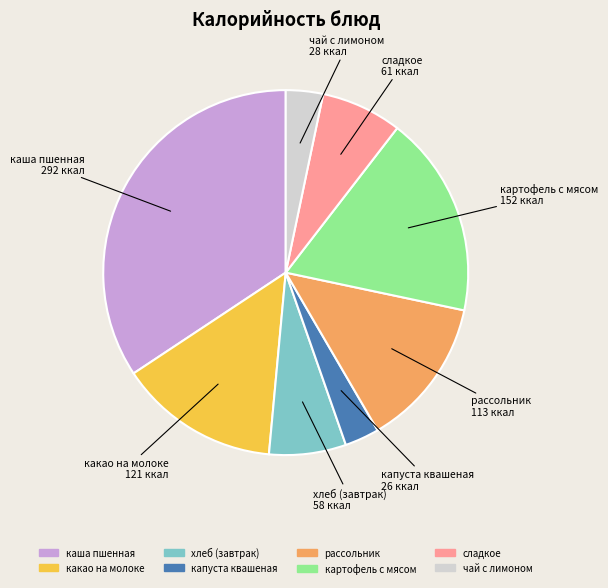

Do рассольник and каша пшенная together represent more than half of the pie?

No